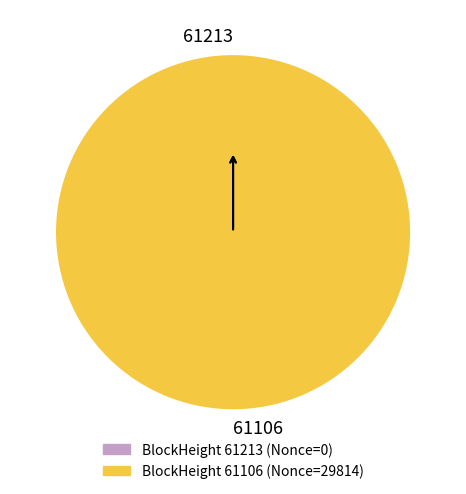

Is it true that 61213 is 0% of the pie?

True